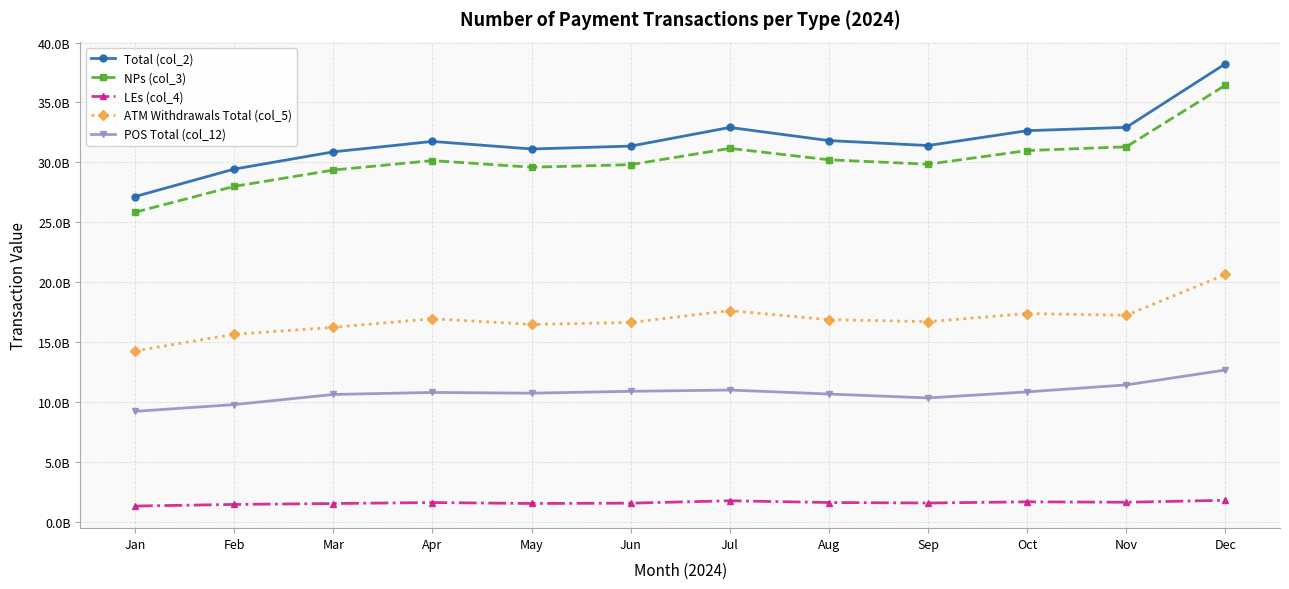

Which has a higher value, Dec or Aug?

Dec